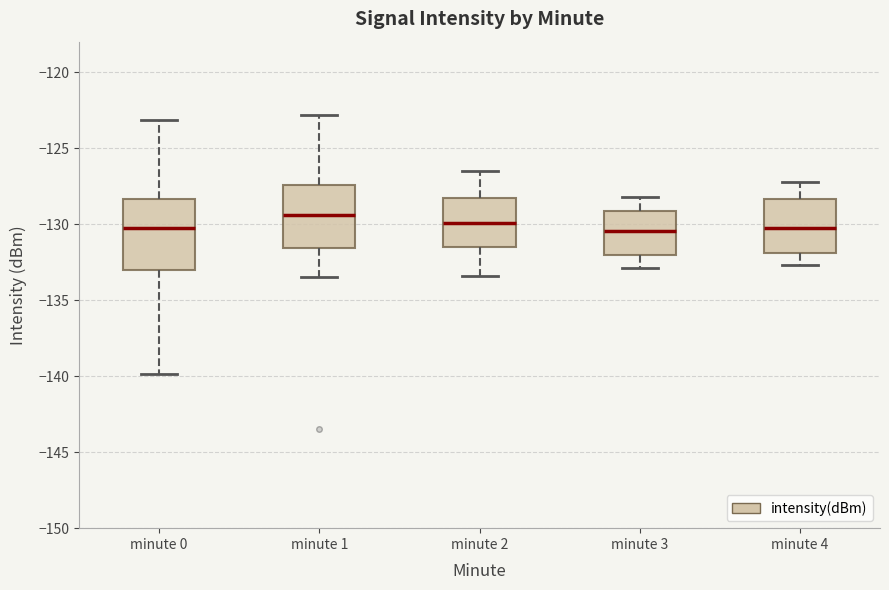

Reading left to right, transcribe this box plot: for each box, give where its median line is, the range the box spans, and where its two whiskers end, as read against the y-axis. The values are not printed on the chart, so give them approximately, as read against the axis.

minute 0: median -130.5, box -133.0 to -128.5, whiskers -140.0 to -123.0
minute 1: median -129.5, box -131.5 to -127.5, whiskers -133.5 to -123.0
minute 2: median -130.0, box -131.5 to -128.5, whiskers -133.5 to -126.5
minute 3: median -130.5, box -132.0 to -129.0, whiskers -133.0 to -128.0
minute 4: median -130.0, box -132.0 to -128.5, whiskers -132.5 to -127.0